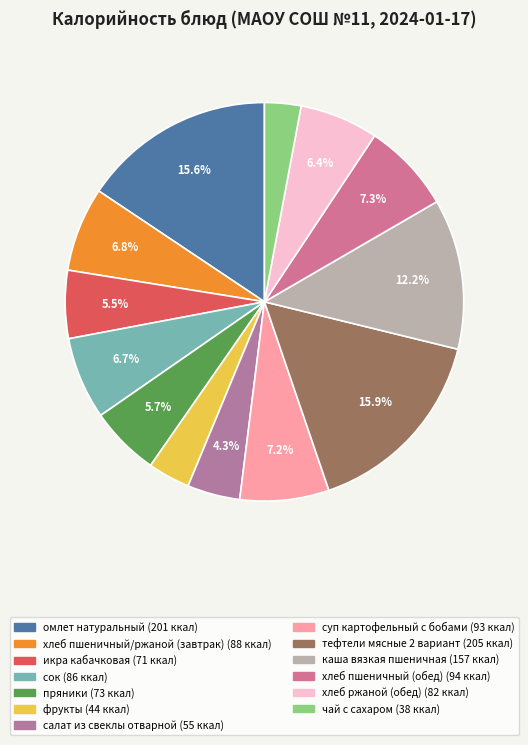

Count the number of slices in the pie.

13